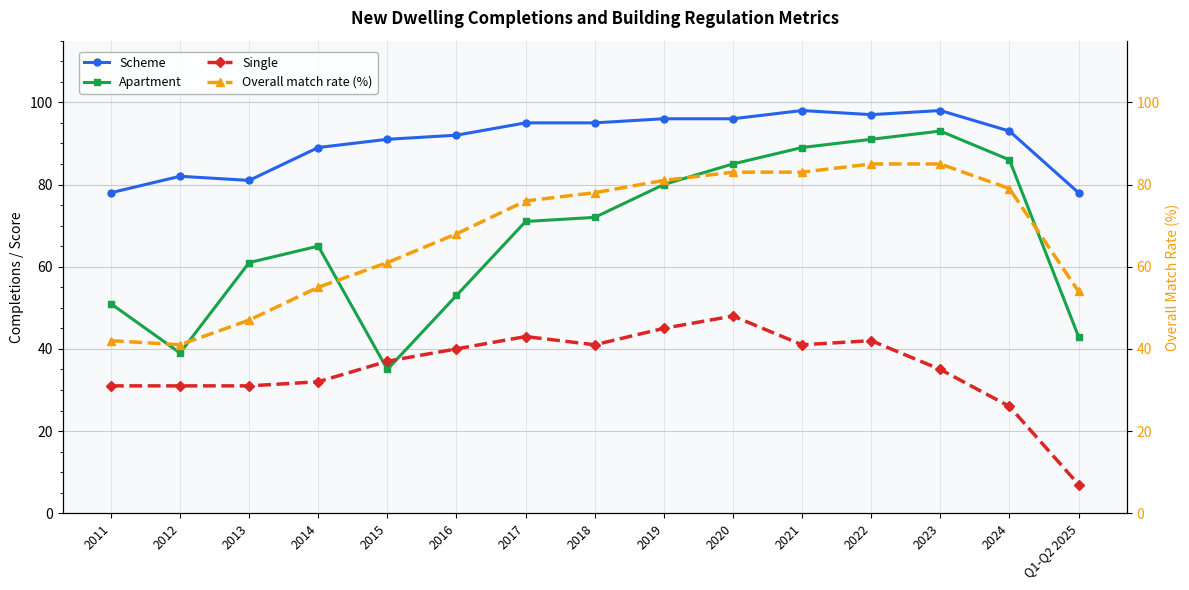

What is the difference between the second highest and minimum values in the Single series?

38